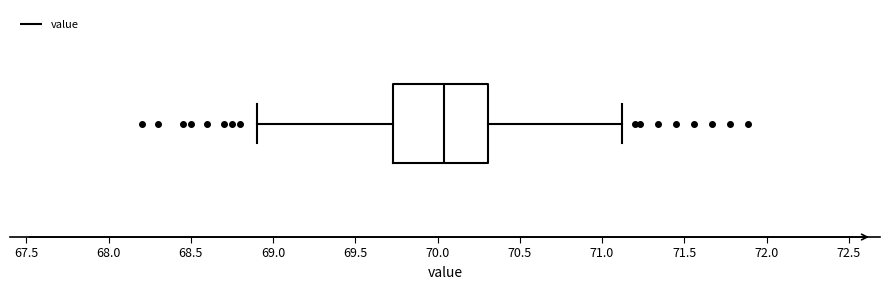

Read this box plot against the x-axis: the position of the median line, the range covered by the box, and the ends of both whiskers. The values are not printed on the chart, so give them approximately, as read against the axis.

median 70.05, box 69.75 to 70.30, whiskers 68.90 to 71.10